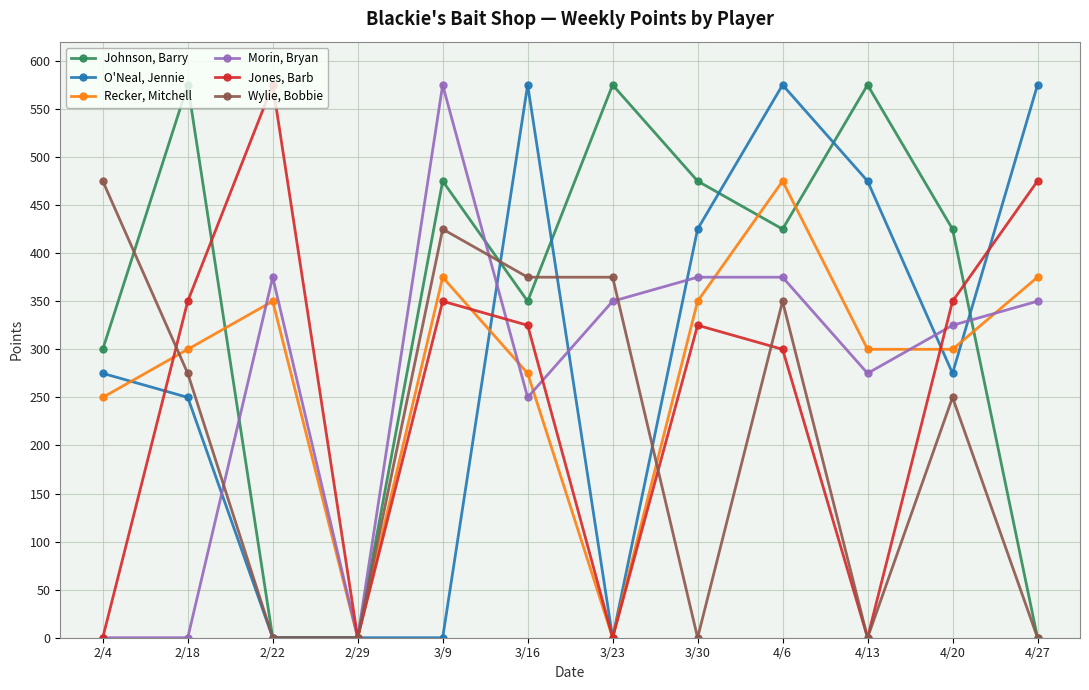

The value of Jones, Barb at 3/30 is 325. True or false?

True